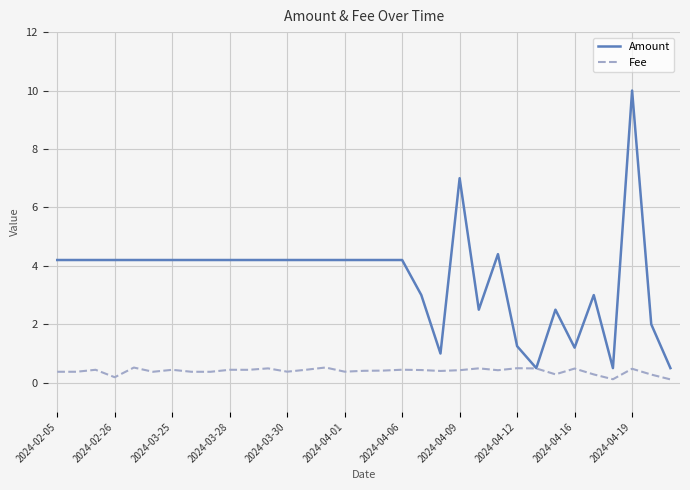

Which series has the largest range (max minus min)?

Amount